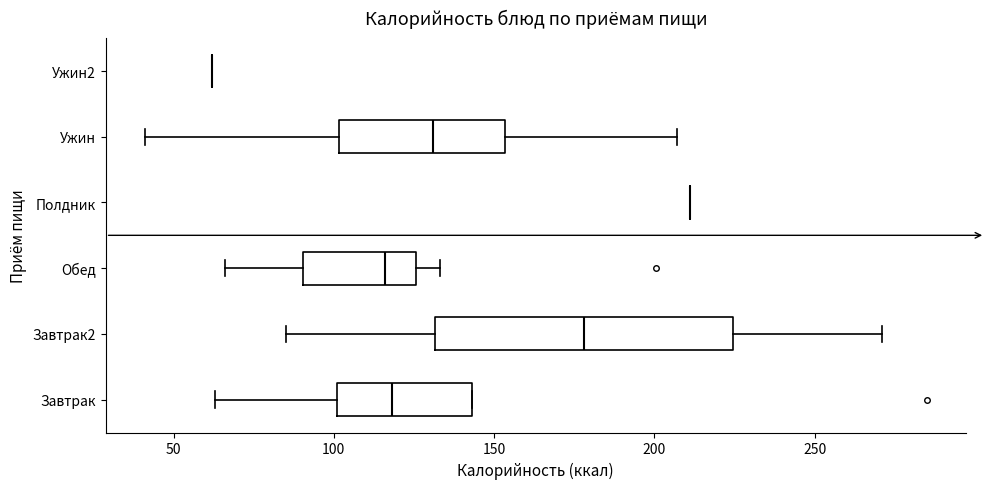

Where does the median line of the box for Обед sit on the x-axis? The values are not printed on the chart, so give them approximately, as read against the axis.

115